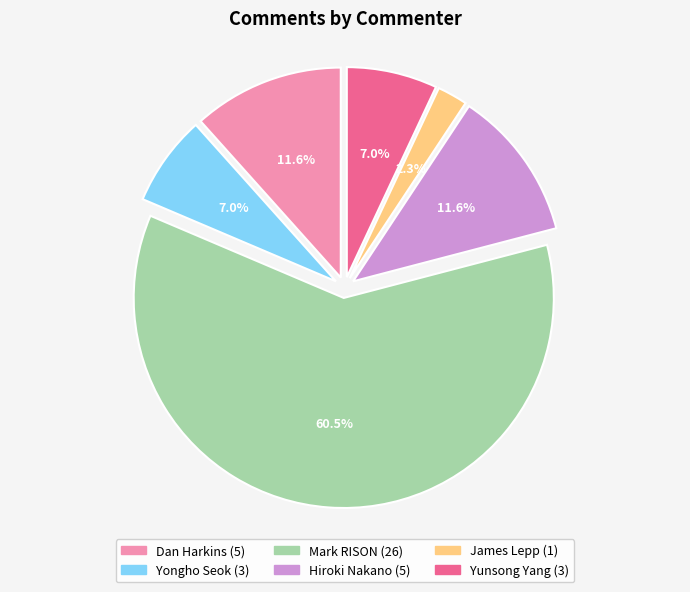

How many segments does this pie chart have?

6